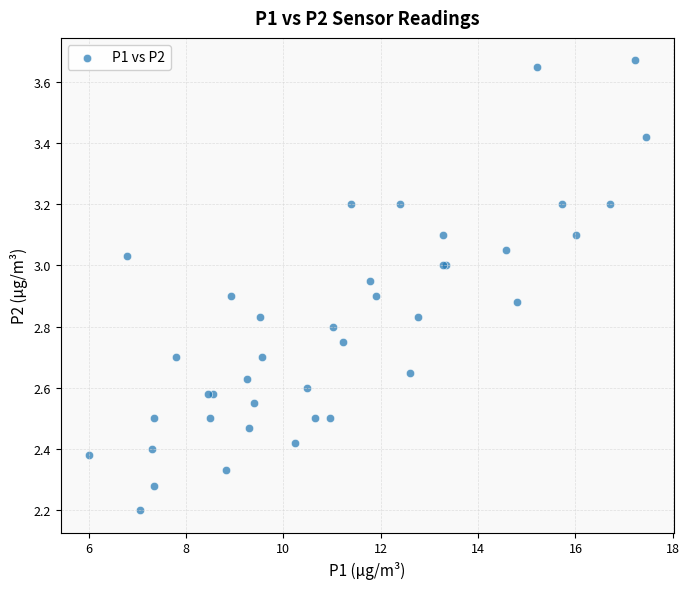

What Y value in the scatter plot is closest to 2?

2.2